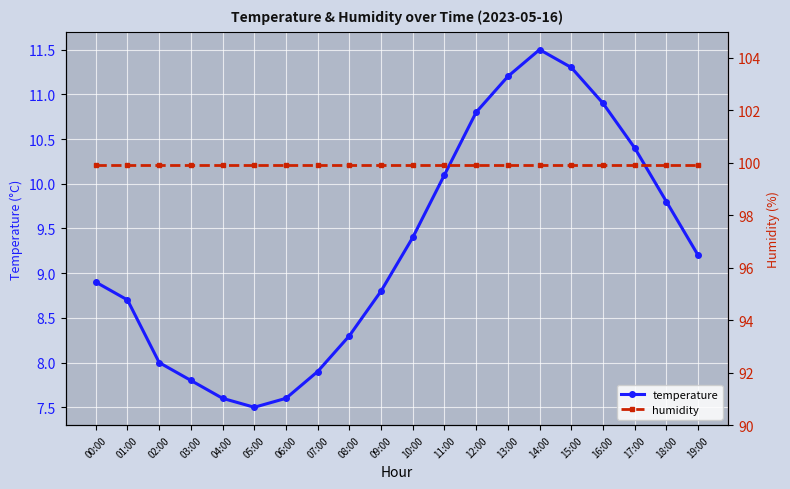

What is the label of the 16th point from the left?

15:00